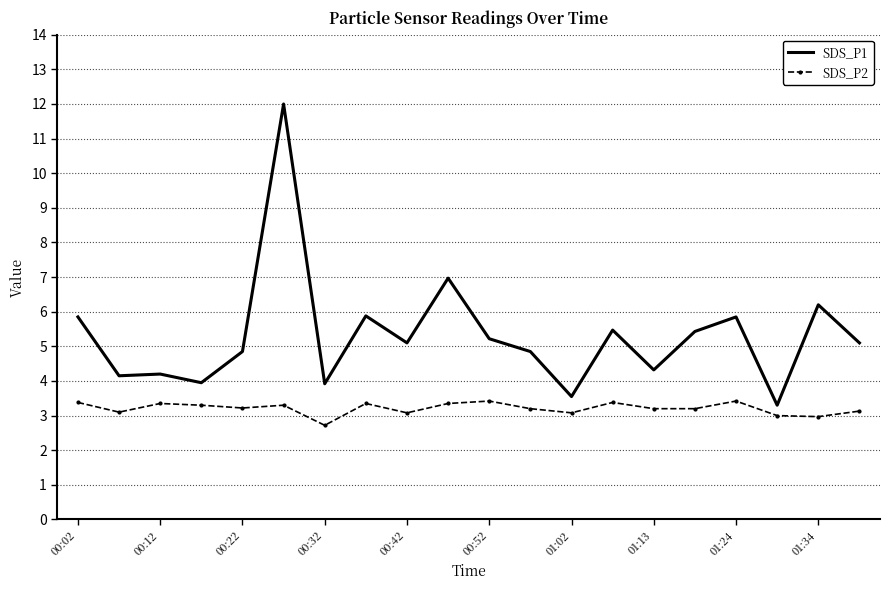

What is the difference between the maximum and minimum values in the SDS_P2 series?

0.7